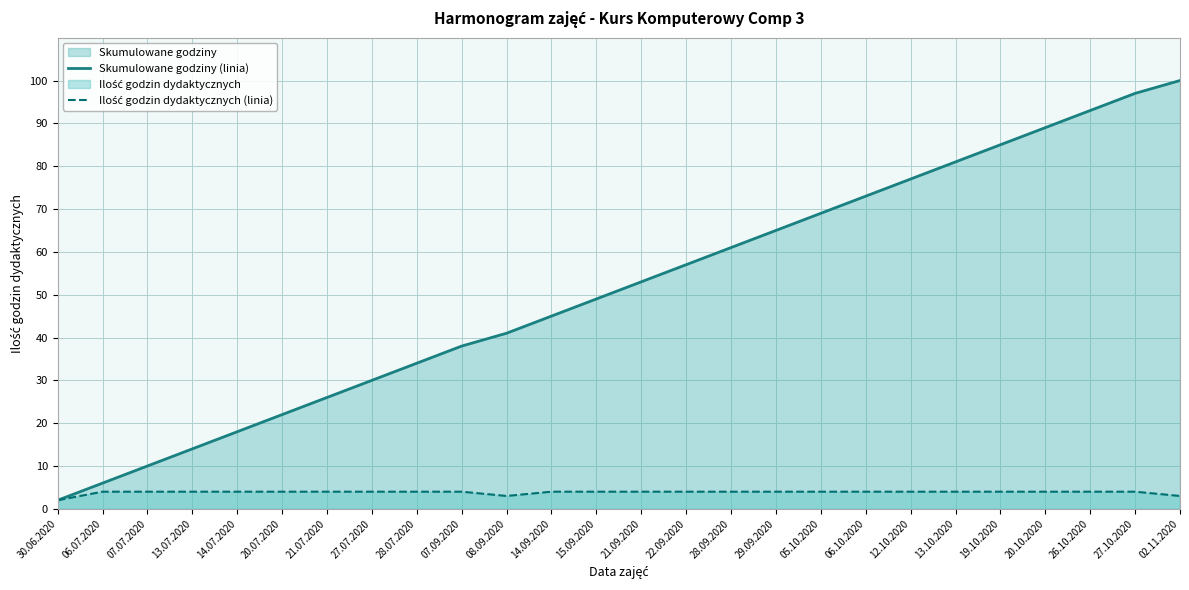

True or false: Skumulowane godziny (linia) has a value of 41 at 08.09.2020.

True